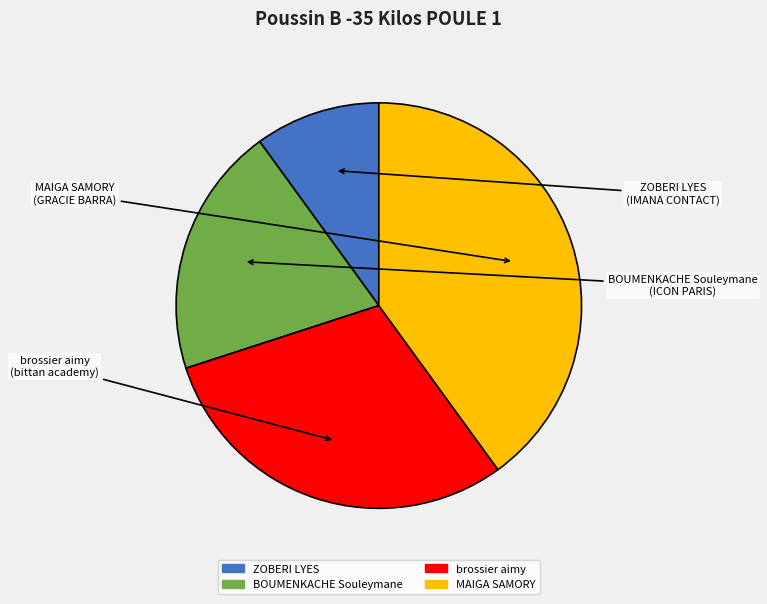

Is there any slice that represents more than half of the pie?

No